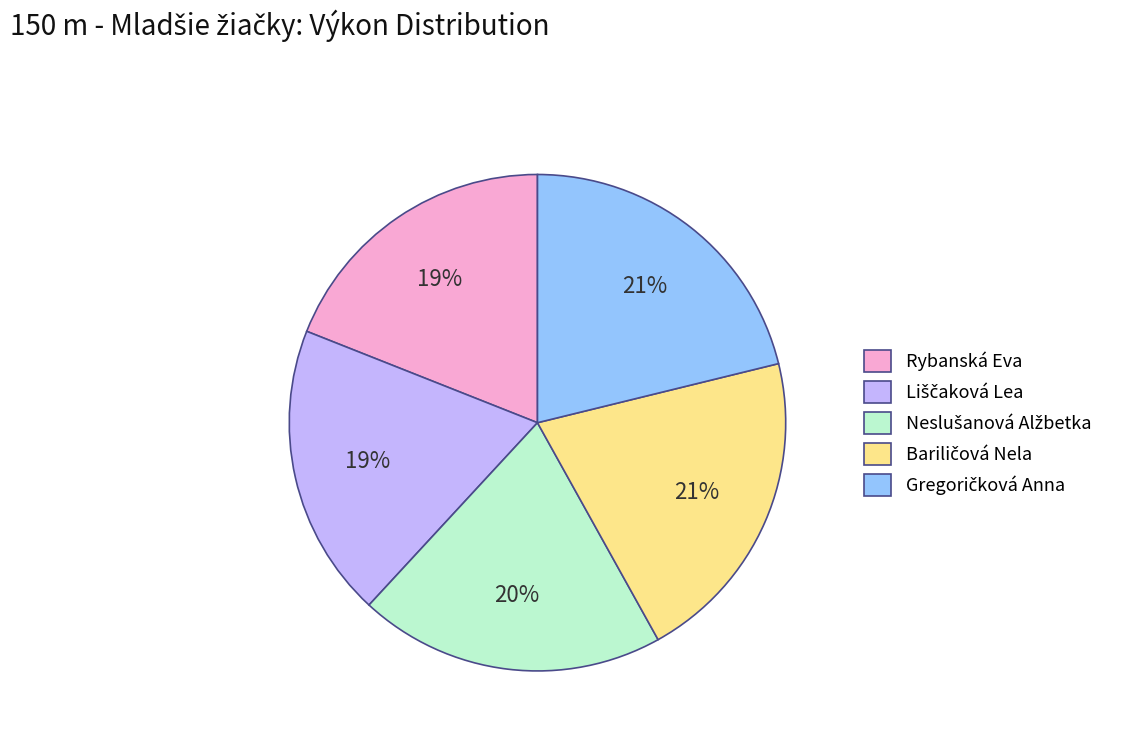

To the nearest percent, what portion does Rybanská Eva represent?

19%